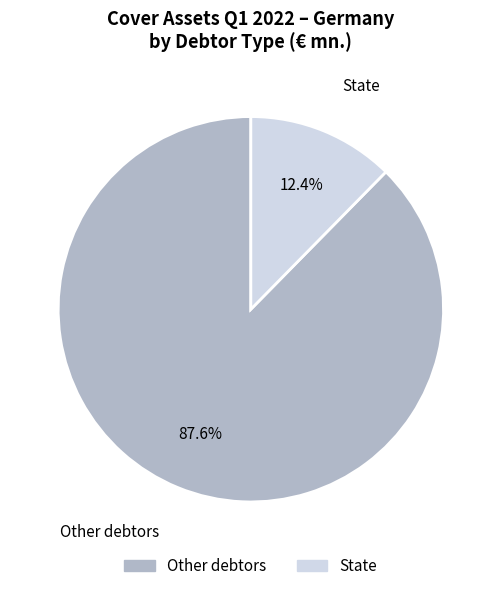

How much of the chart is everything except State?

87.6%